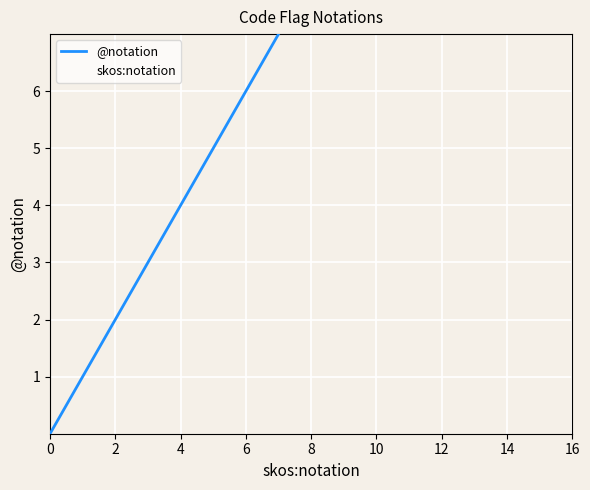

What is the label of the 4th point from the left?

6